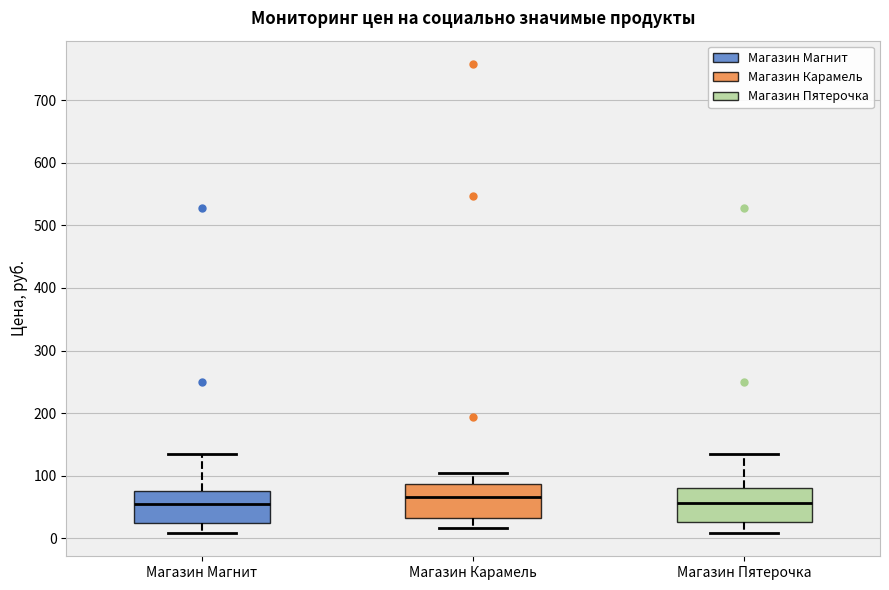

Reading left to right, read every box against the y-axis: the position of its median line, the range the box covers, and the ends of its whiskers. The values are not printed on the chart, so give them approximately, as read against the axis.

Магазин Магнит: median 50, box 30 to 80, whiskers 10 to 130
Магазин Карамель: median 70, box 30 to 90, whiskers 20 to 100
Магазин Пятерочка: median 60, box 30 to 80, whiskers 10 to 130